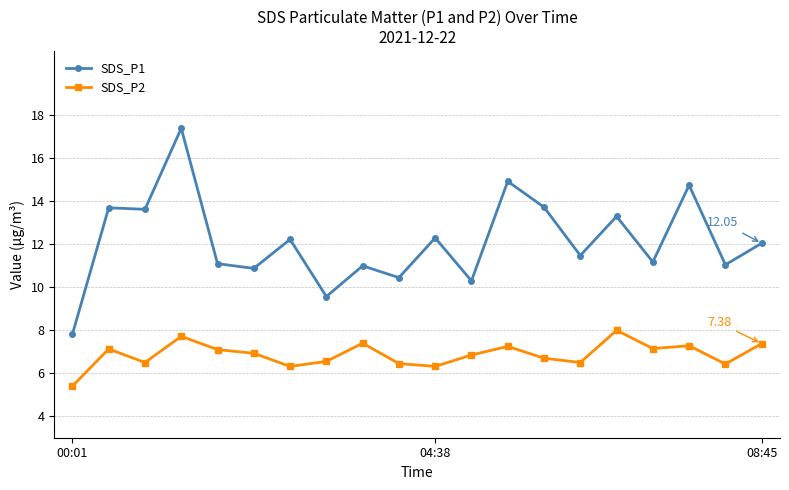

Which series has the widest spread of values?

SDS_P1